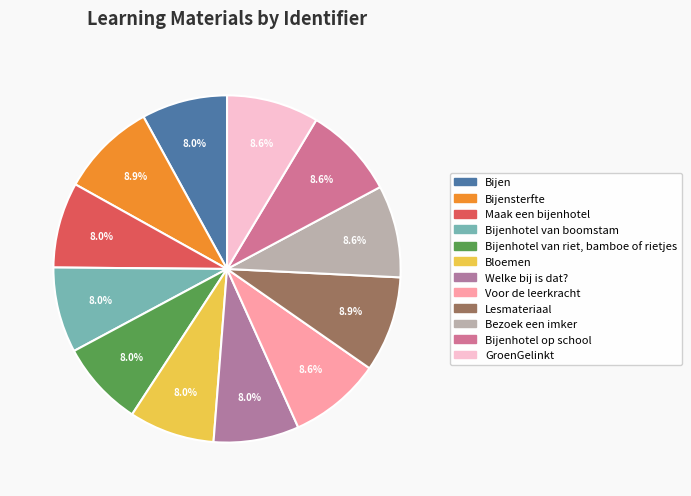

How many segments does this pie chart have?

12